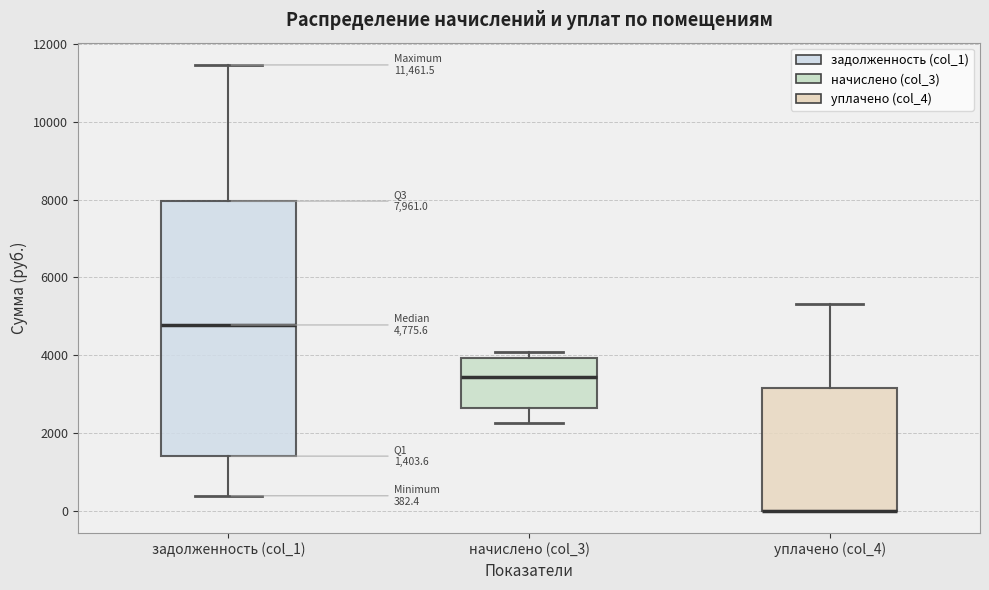

Which box is the tallest, from its lower edge to its upper edge?

задолженность (col_1)